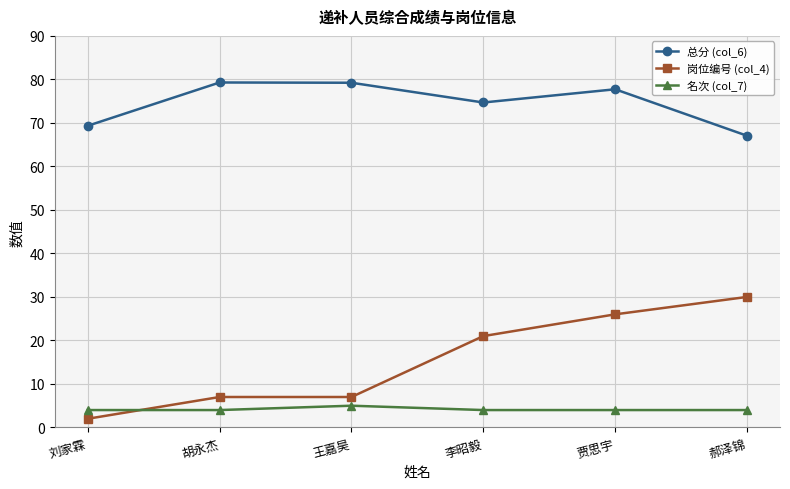

What is the label of the 6th point from the right?

刘家霖